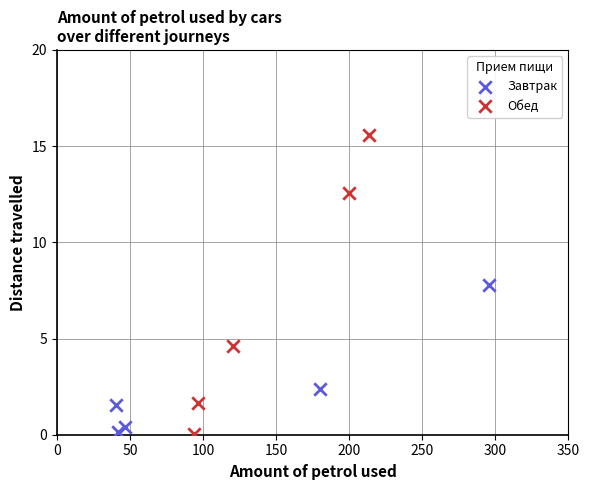

Which series contains the highest Y value?

Обед